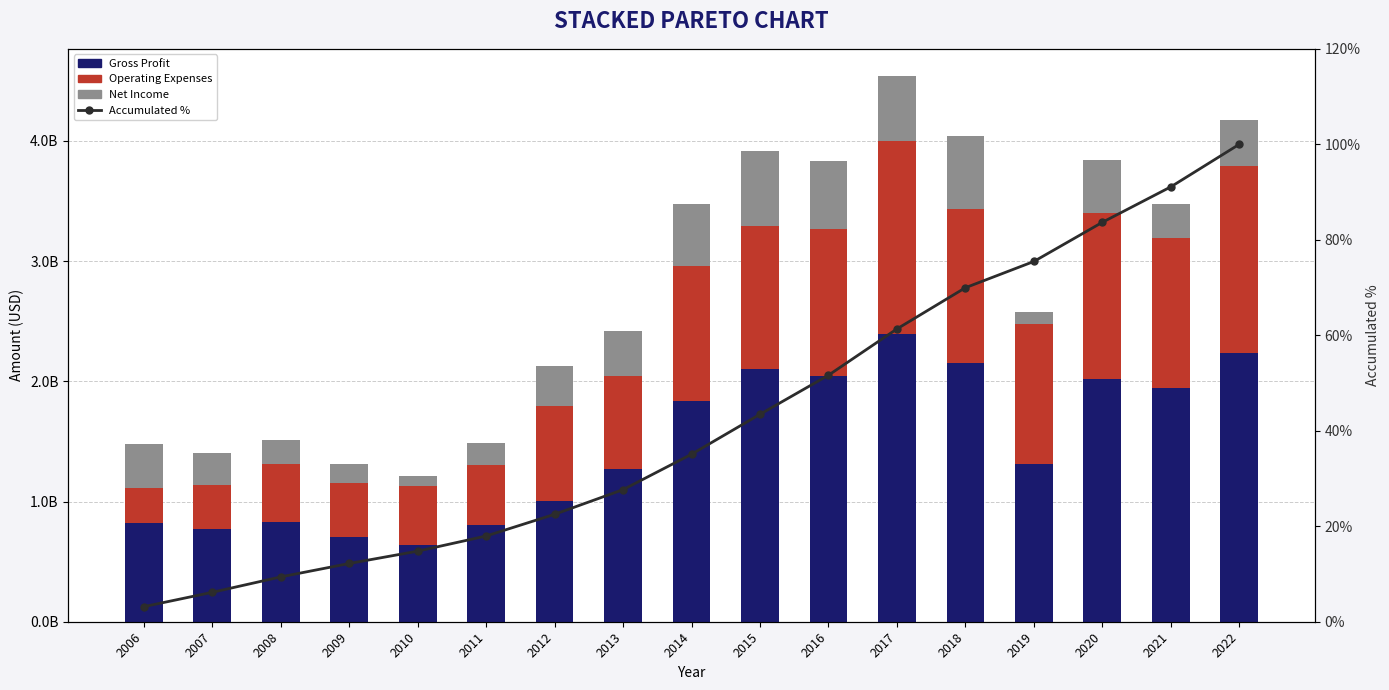

The Accumulated % series shows 18.0 at 2011. True or false?

True